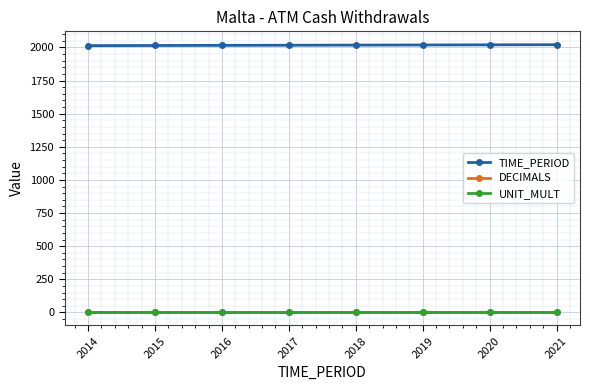

The DECIMALS series shows 3 at 2018. True or false?

True